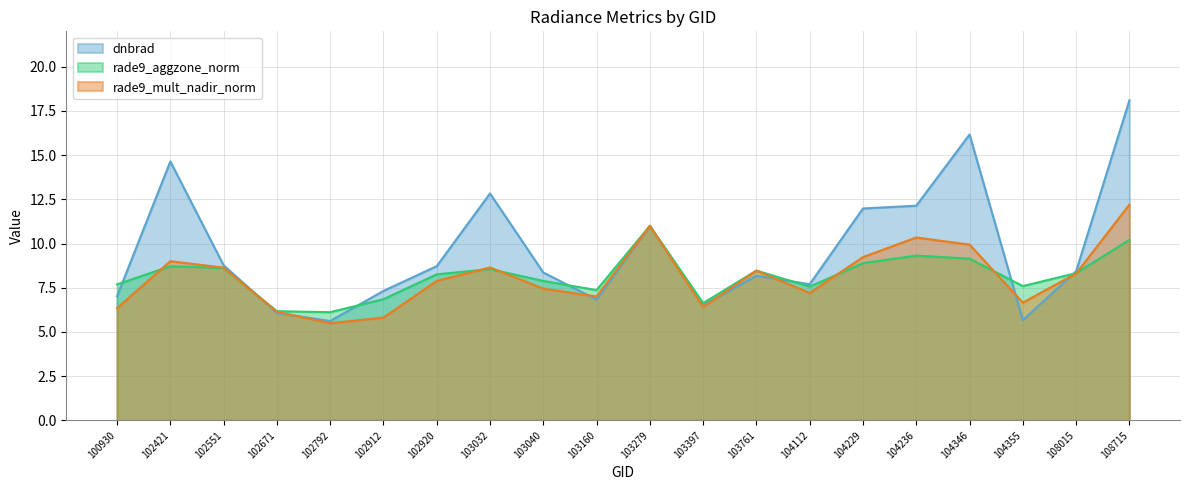

Which has a higher value, 104229 or 103397?

104229